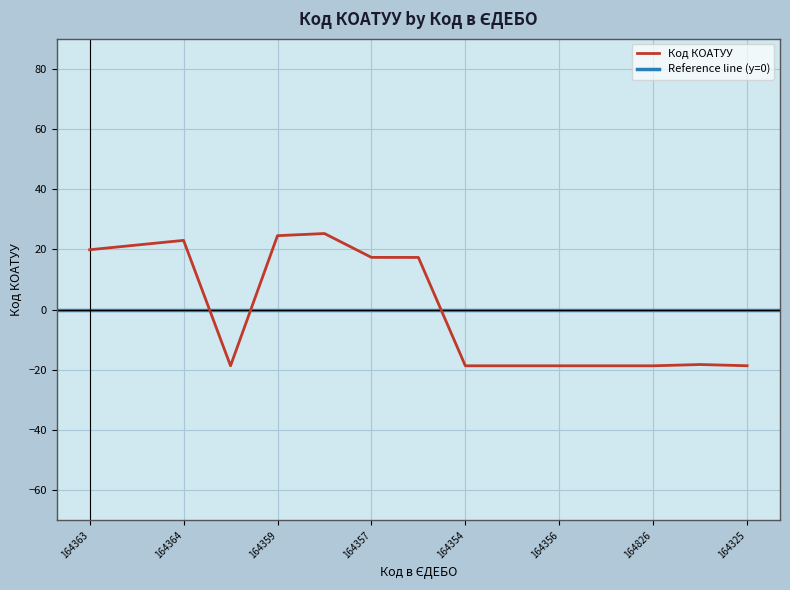

What is the difference between the maximum and second lowest values?

43.9